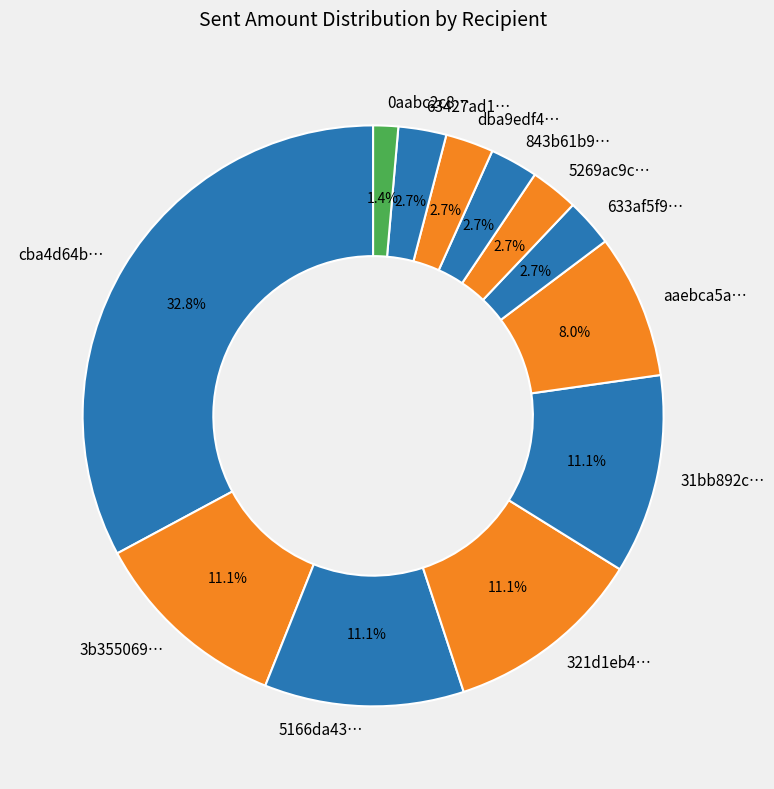

Which category has the biggest portion of the pie?

cba4d64b…